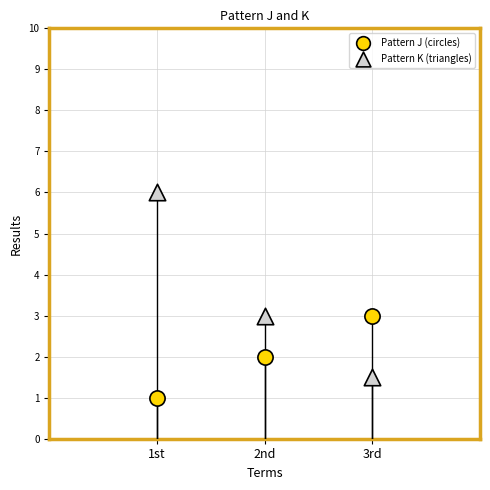

Which series reaches the minimum Y coordinate?

Pattern J (circles)